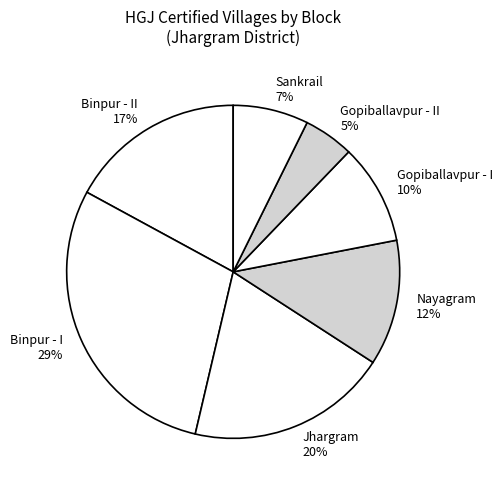

True or false: Gopiballavpur - I 10% accounts for 15% of the total.

False